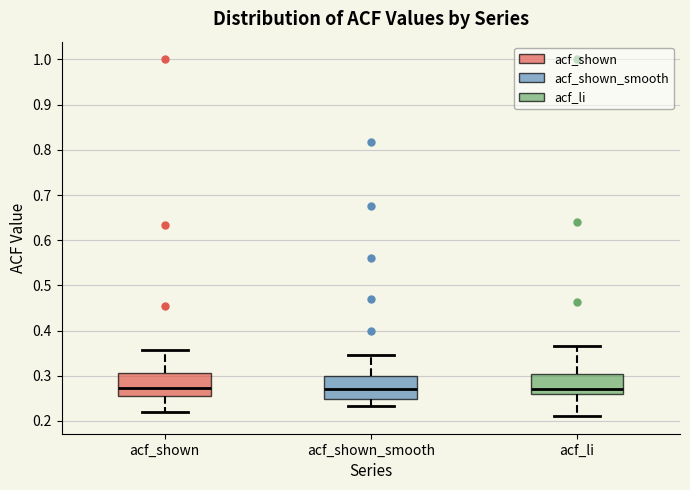

Reading left to right, transcribe this box plot: for each box, give where its median line is, the range the box spans, and where its two whiskers end, as read against the y-axis. The values are not printed on the chart, so give them approximately, as read against the axis.

acf_shown: median 0.27, box 0.25 to 0.31, whiskers 0.22 to 0.36
acf_shown_smooth: median 0.27, box 0.25 to 0.30, whiskers 0.23 to 0.35
acf_li: median 0.27, box 0.26 to 0.30, whiskers 0.21 to 0.37